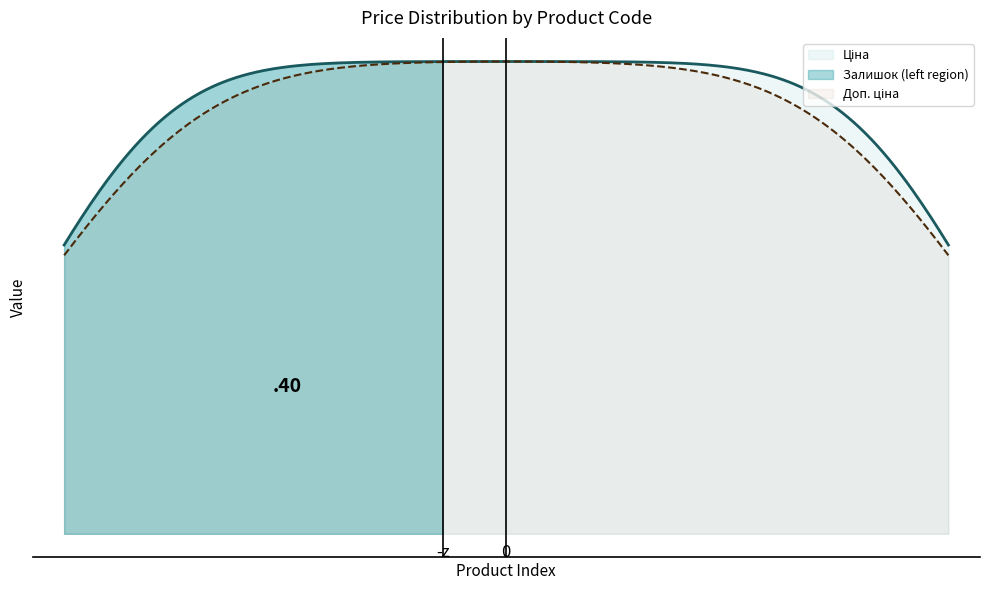

What is the sum of all Доп. ціна values?

230708.0